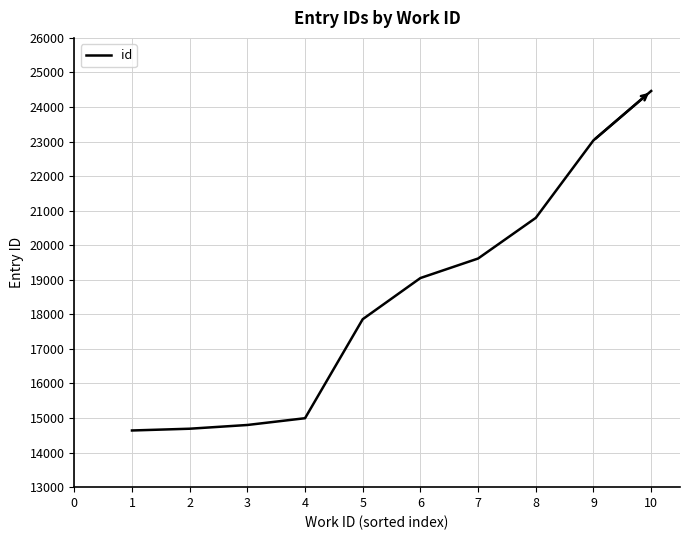

The chart shows a value of 31378 at 4. True or false?

False